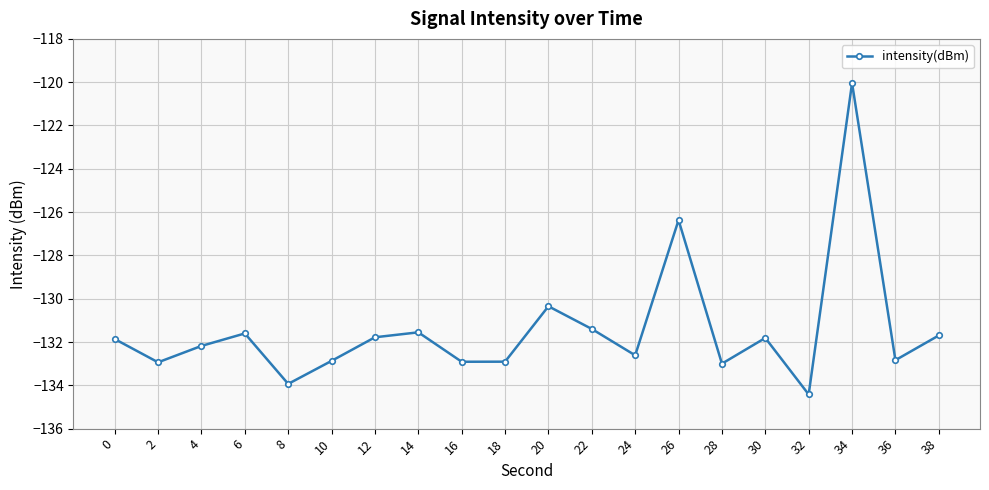

Where is the data nearest to the value -127?

26